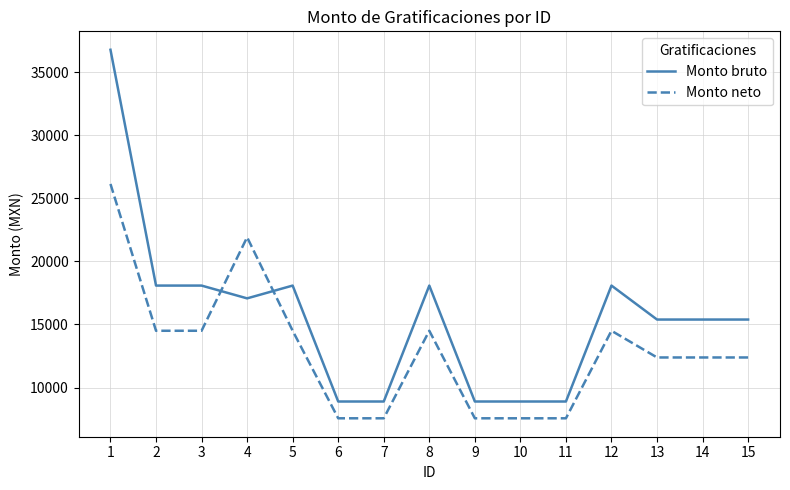

Count the number of categories in the chart.

15